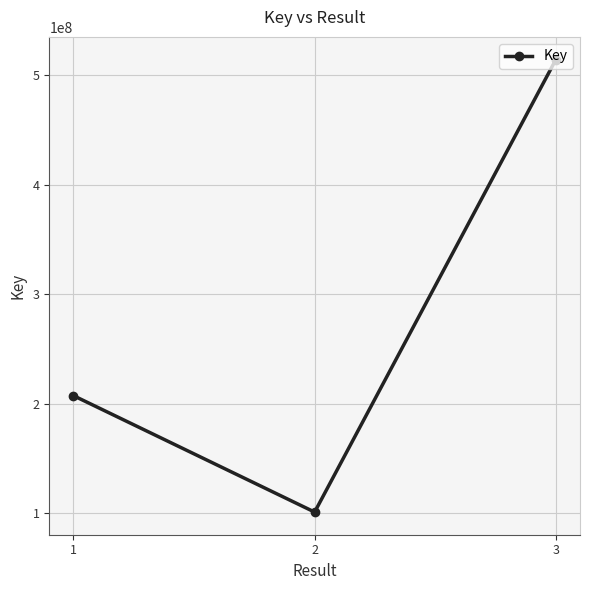

Reading left to right, extract all data points from this chart.

207296234	100834120	514557435